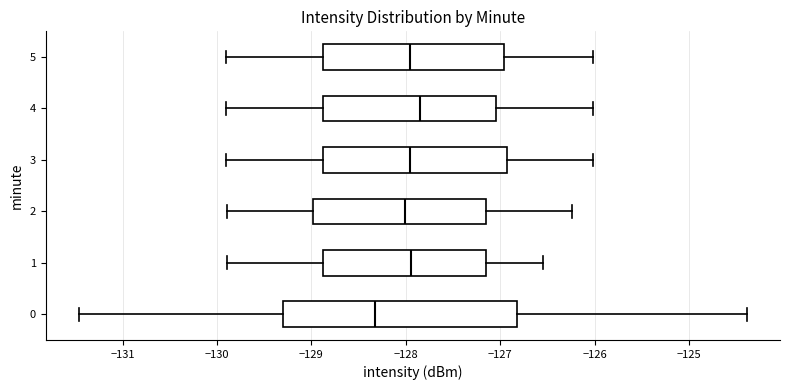

Where does the median line of the box at y = 2 sit on the x-axis? The values are not printed on the chart, so give them approximately, as read against the axis.

-128.0